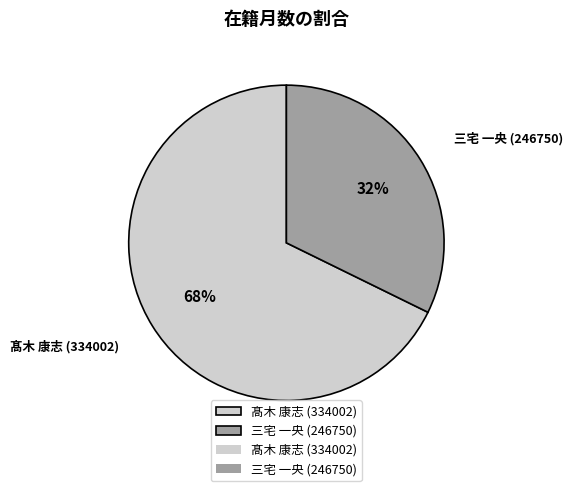

Count the number of slices in the pie.

2